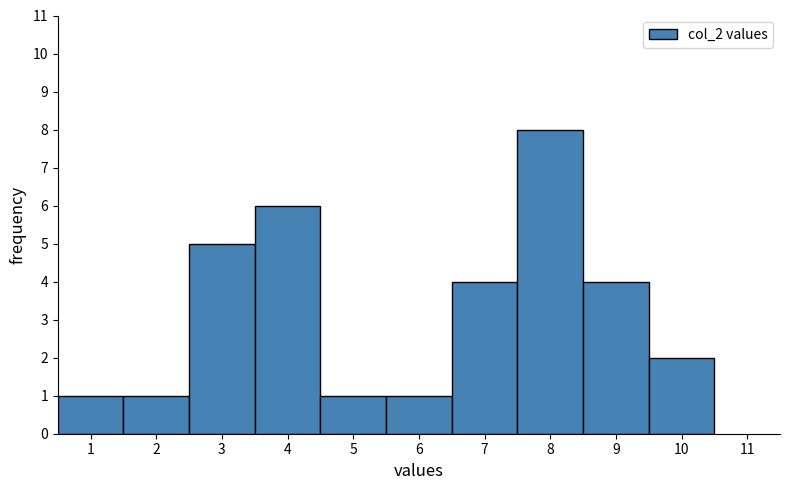

Reading left to right, transcribe this chart: for each bar, give the range it covers on the x-axis and its height. The values are not printed on the chart, so give them approximately, as read against the axis.

0.5 to 1.5: 1
1.5 to 2.5: 1
2.5 to 3.5: 5
3.5 to 4.5: 6
4.5 to 5.5: 1
5.5 to 6.5: 1
6.5 to 7.5: 4
7.5 to 8.5: 8
8.5 to 9.5: 4
9.5 to 10.5: 2